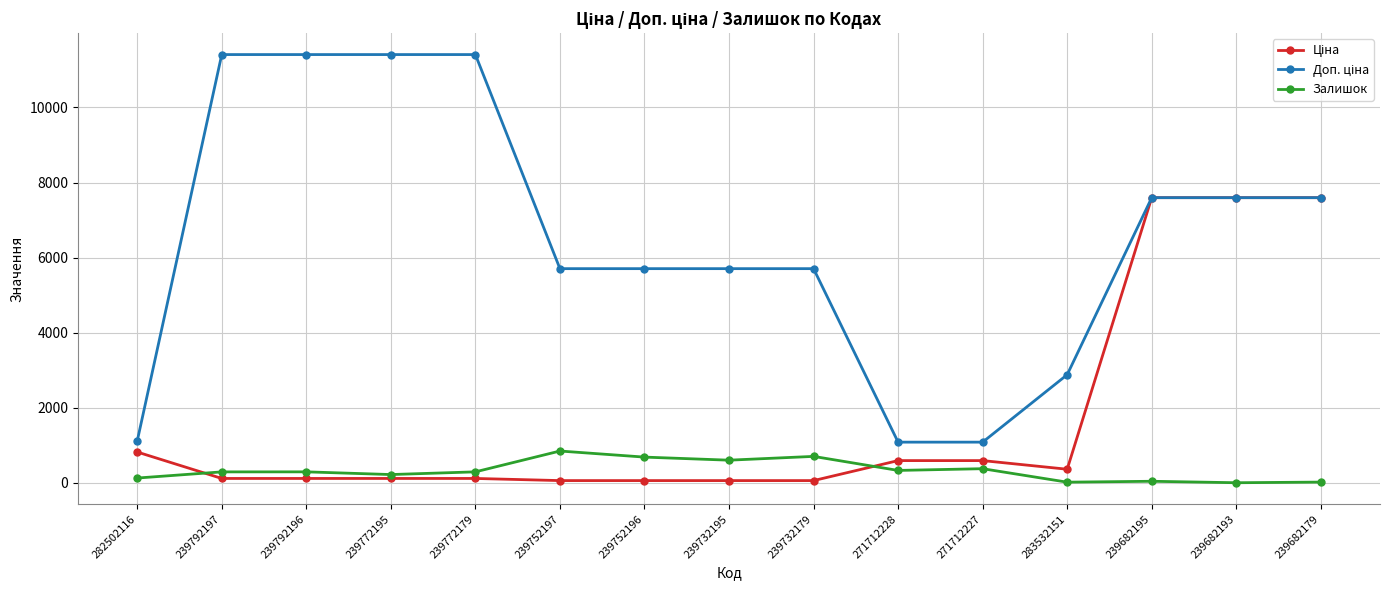

How many data points does each series have?

15